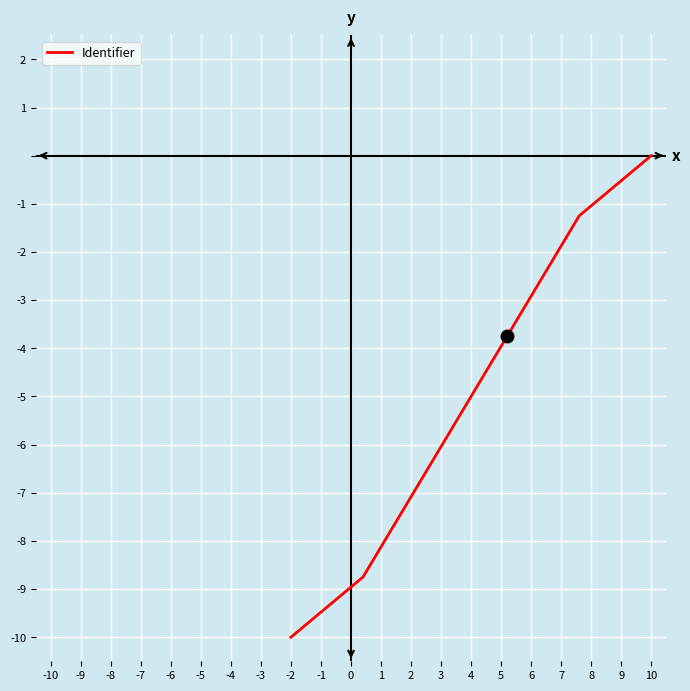

What is the sum of all values?

-30.0